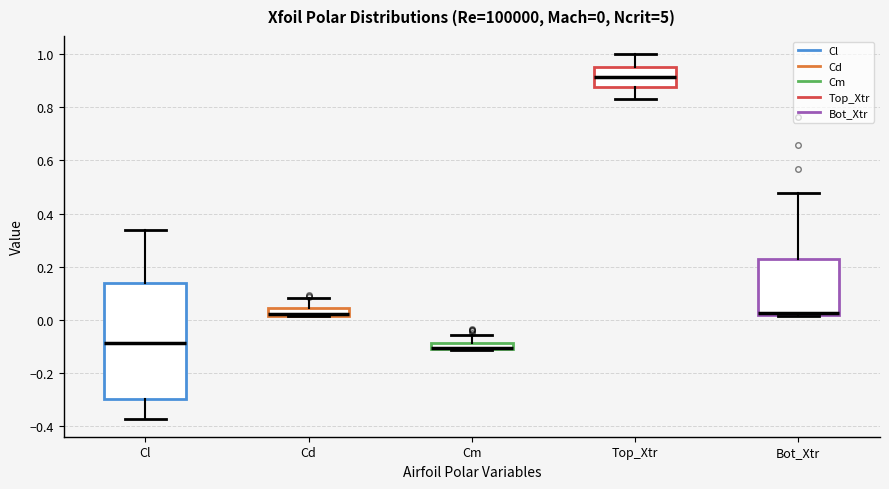

Which box is the tallest, from its lower edge to its upper edge?

Cl